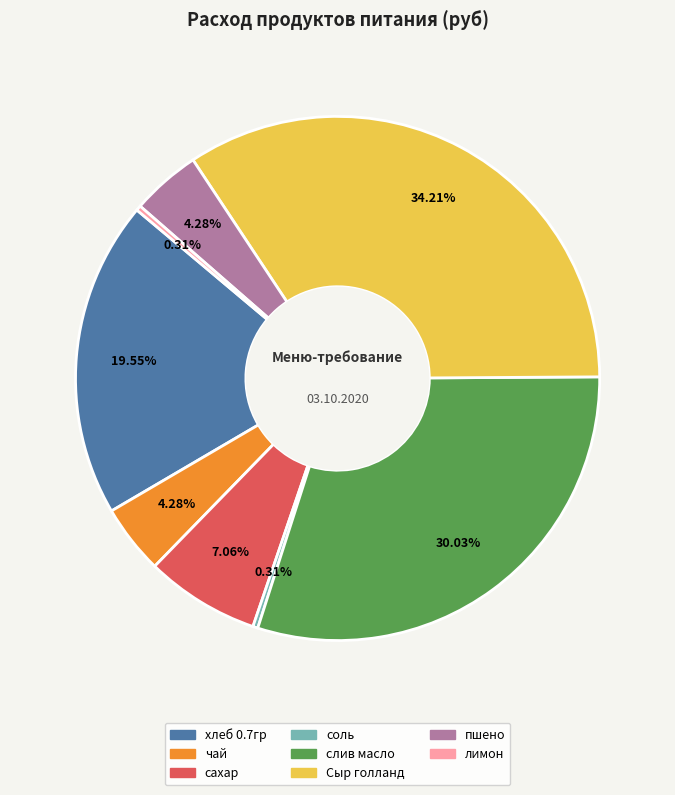

Which category has the biggest portion of the pie?

Сыр голланд